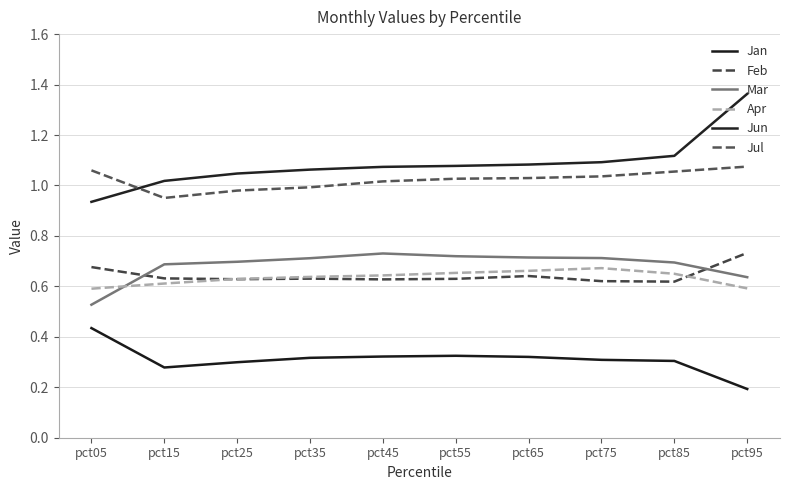

At which category is the sum across all series the highest?

pct95